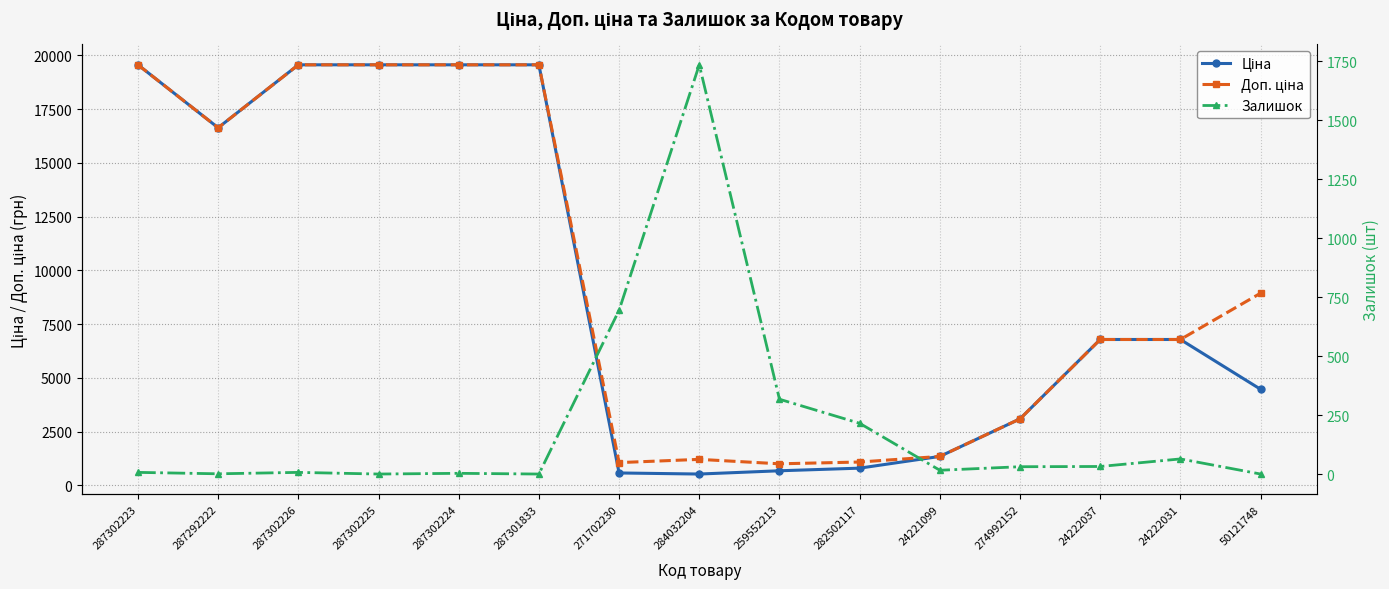

What is the label of the 9th point from the left?

259552213